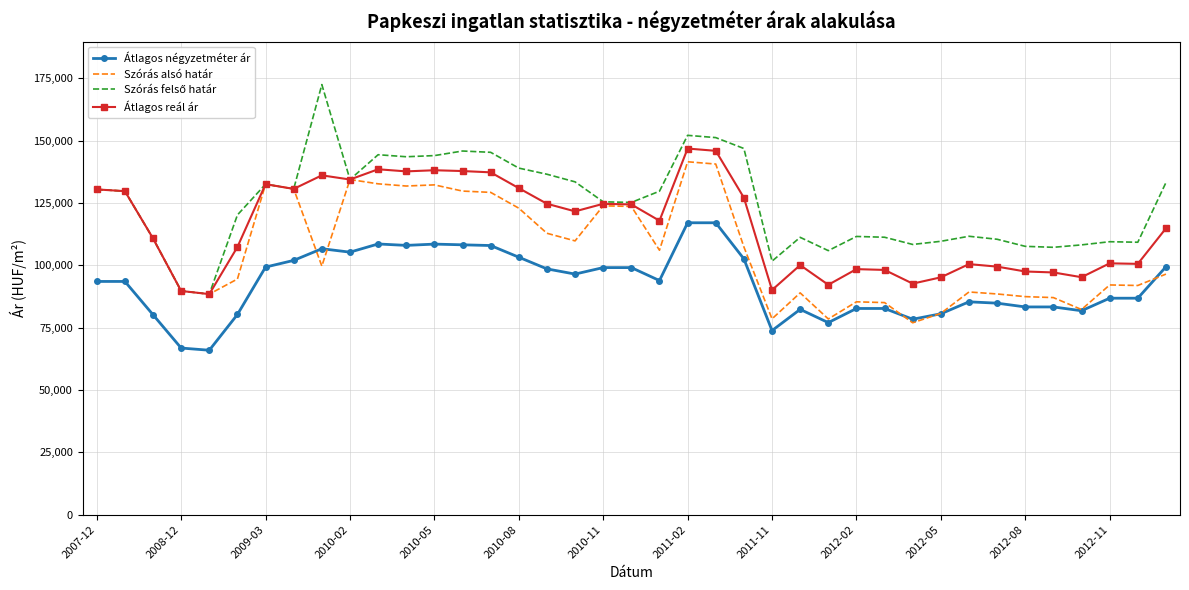

True or false: Átlagos négyzetméter ár and Átlagos reál ár cross at least once.

False